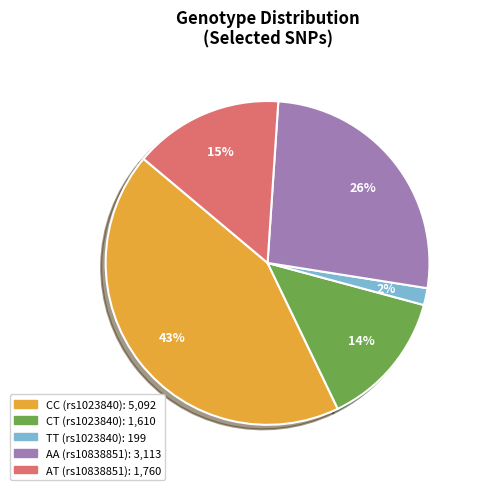

To the nearest percent, what is the average slice percentage?

20%